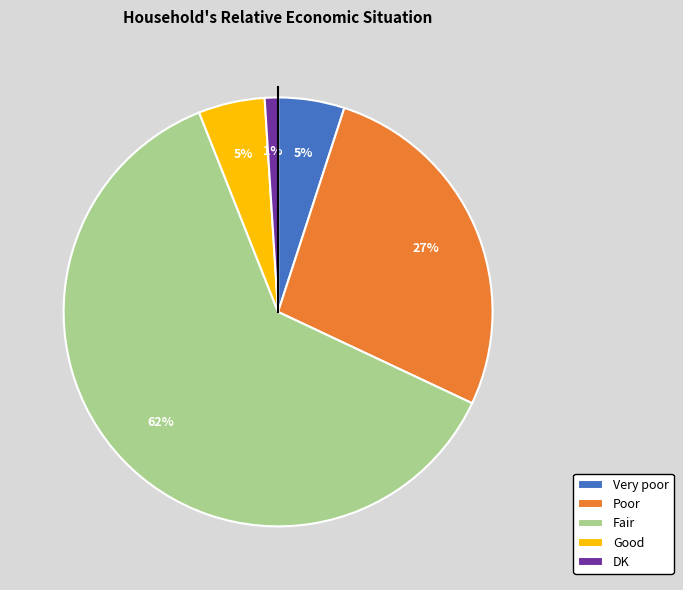

Which category has the smallest portion of the pie?

DK